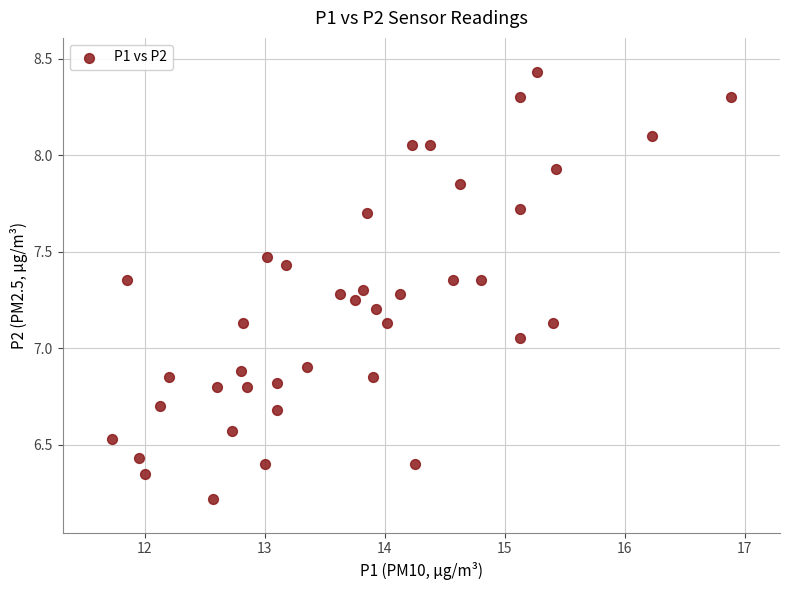

What is the range of X values (max minus min)?

5.1